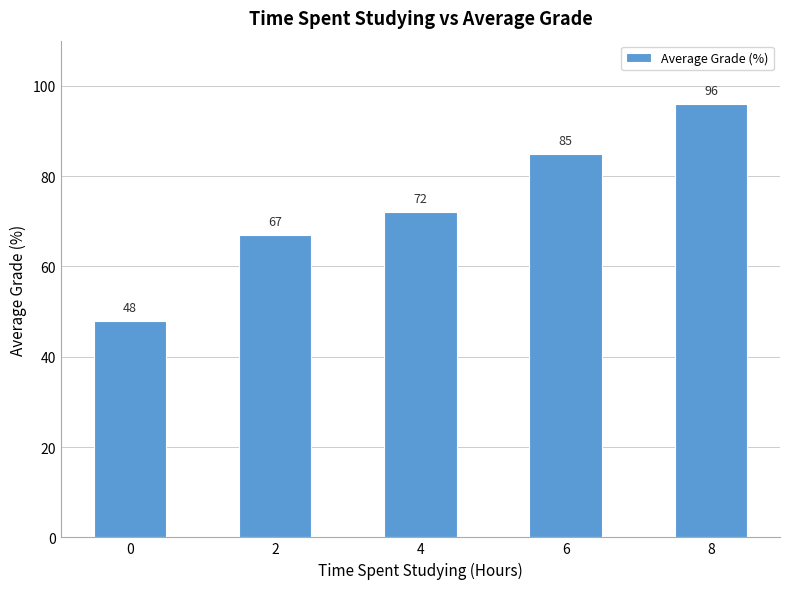

What is the value of the 3rd bar from the left?

72